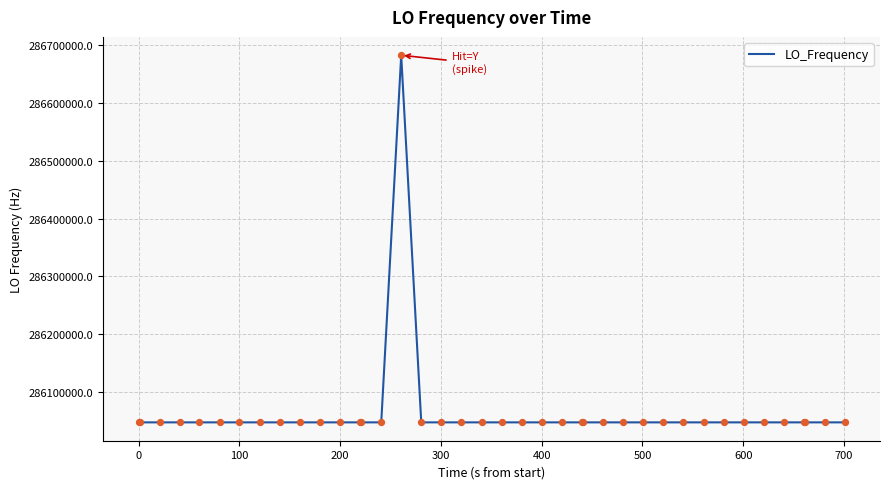

What is the difference between the maximum and minimum values?

635705.5